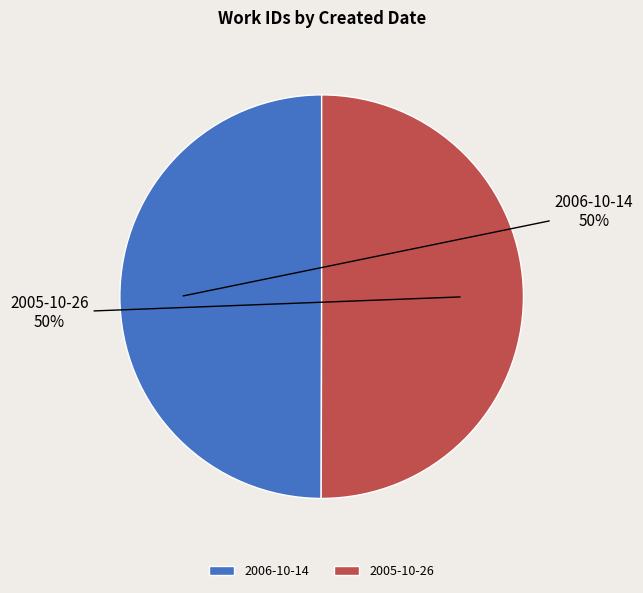

The 2005-10-26 slice represents 43% of the pie. True or false?

False